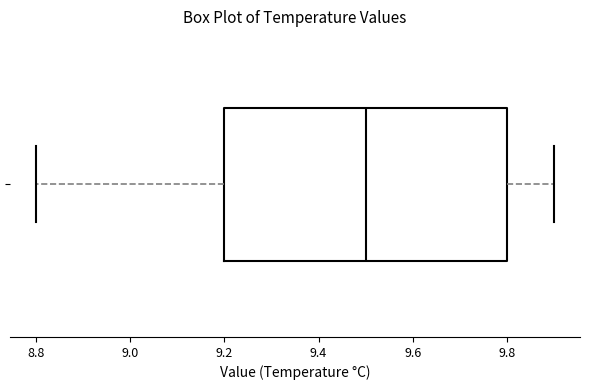

Read this box plot against the x-axis: the position of the median line, the range covered by the box, and the ends of both whiskers. The values are not printed on the chart, so give them approximately, as read against the axis.

median 9.5, box 9.2 to 9.8, whiskers 8.8 to 9.9